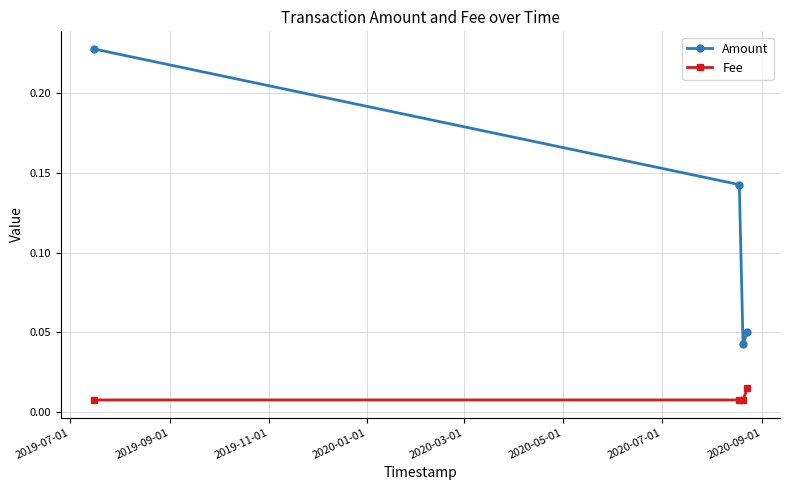

How many Fee values are between 0 and 1?

4